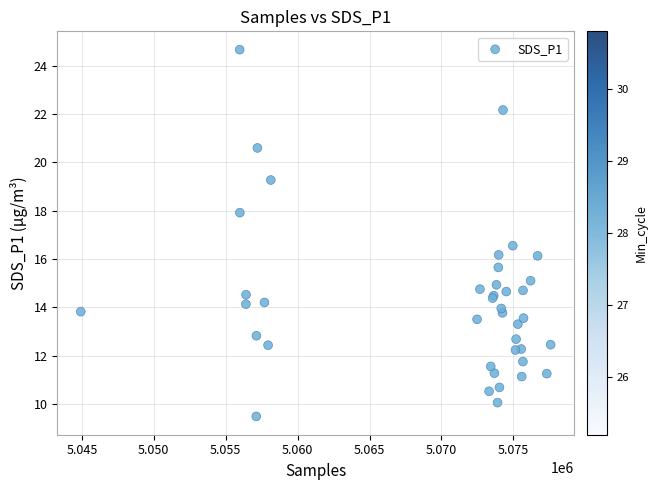

What Y value in the scatter plot is closest to 17?

16.6